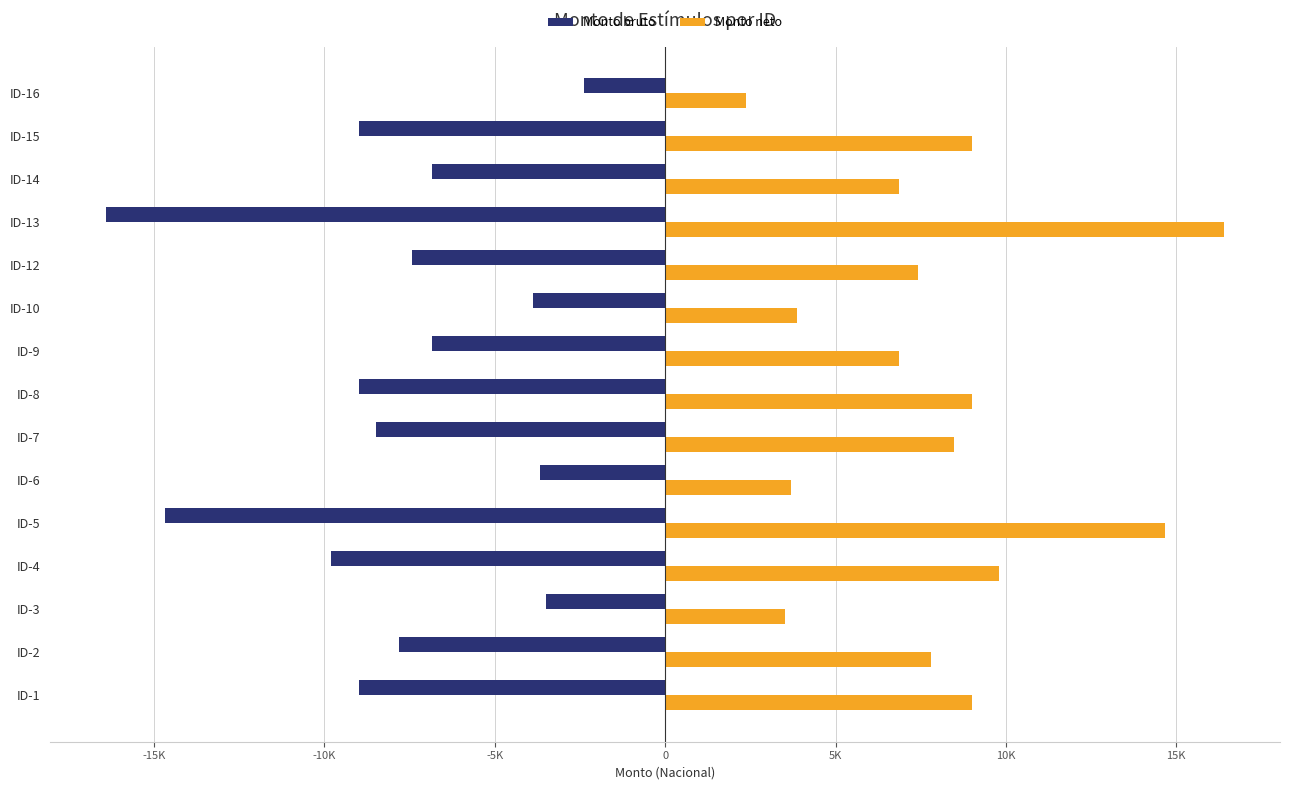

Which category has the highest value in the Monto neto series?

ID-13